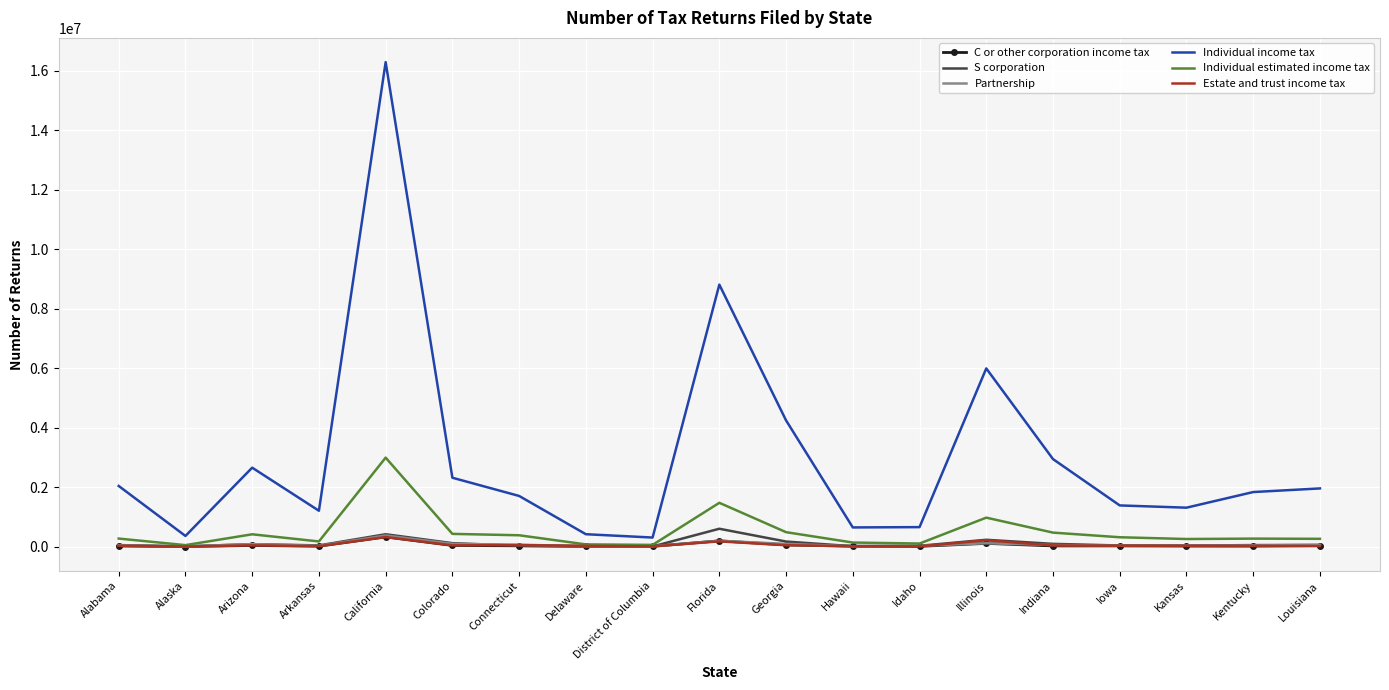

Which series has the widest spread of values?

Individual income tax